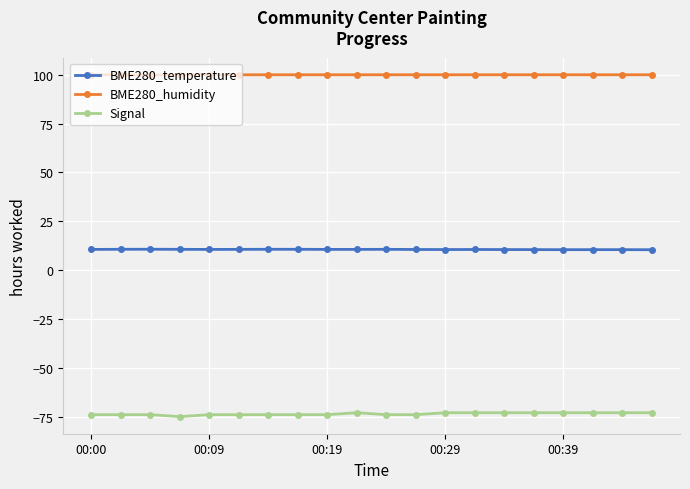

What is the value of the BME280_temperature point at the 15th from the left?

10.5